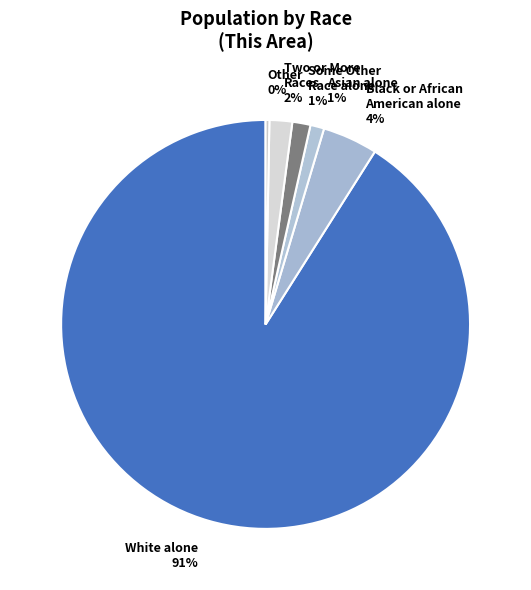

Do Some Other Race alone 1% and Asian alone 1% together represent more than half of the pie?

No